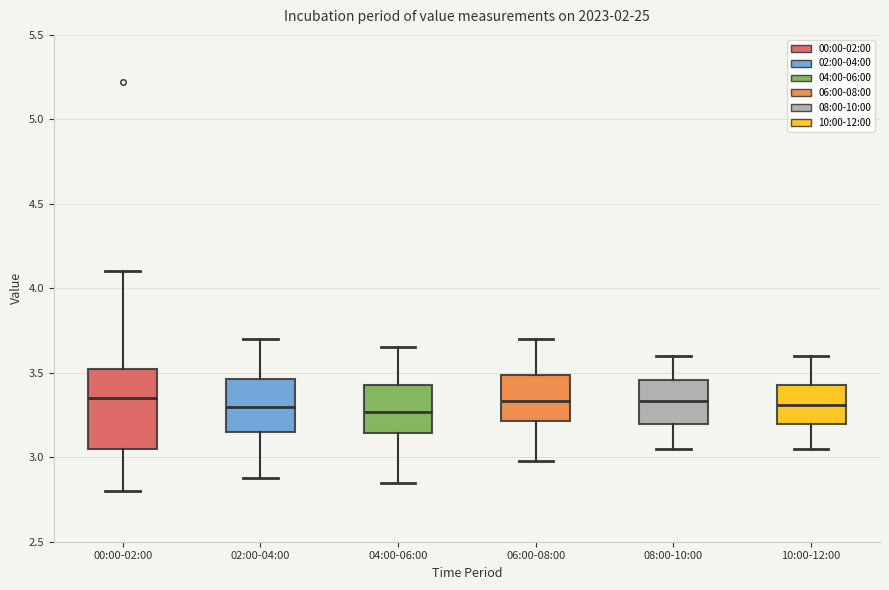

Which box is the tallest, from its lower edge to its upper edge?

00:00-02:00